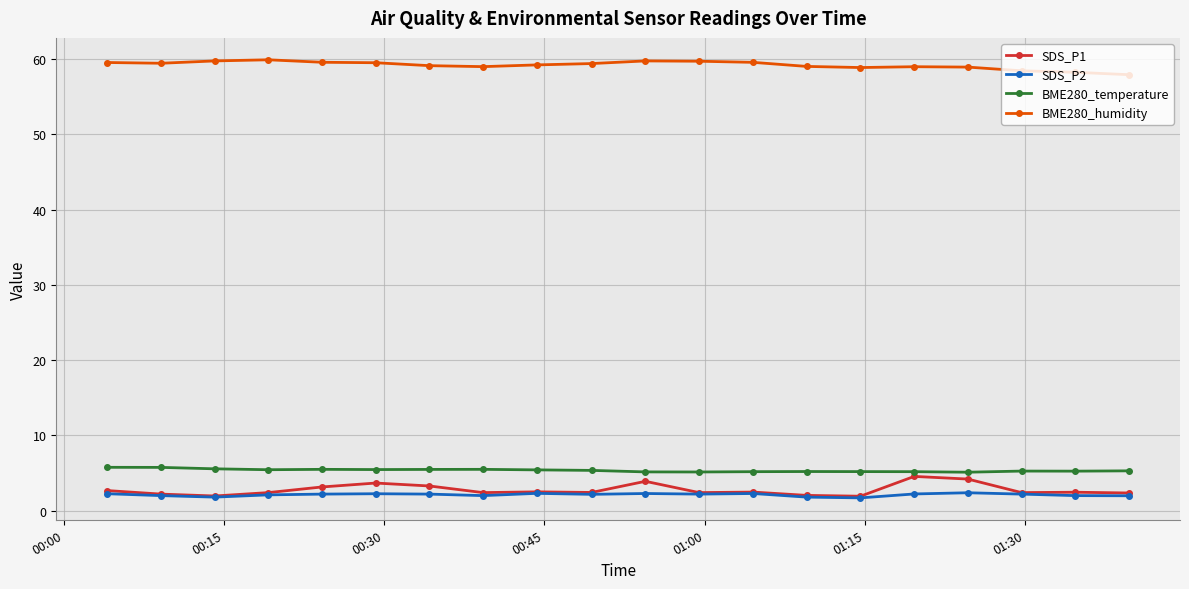

What is the average value of the BME280_temperature series?

5.4